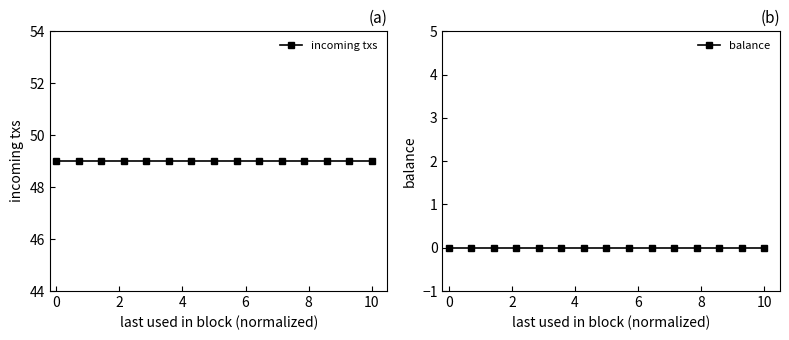

What is the total value across all series at 10?

49